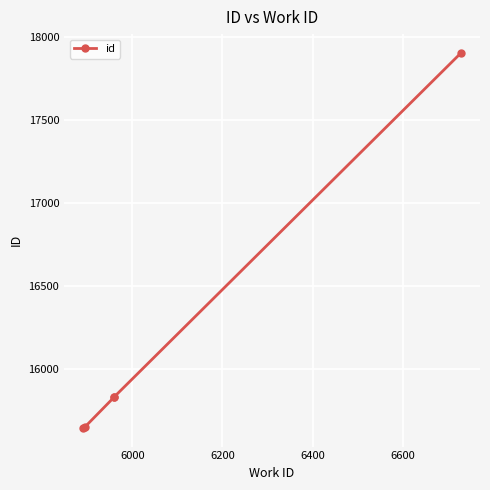

What is the maximum value shown in the chart?

17904